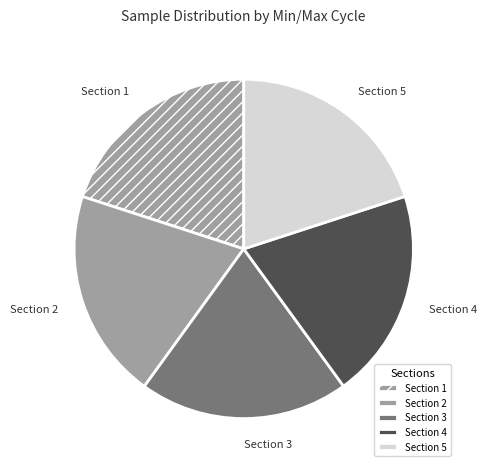

Approximately how many times larger is the value at Section 5 compared to Section 4?

1.0